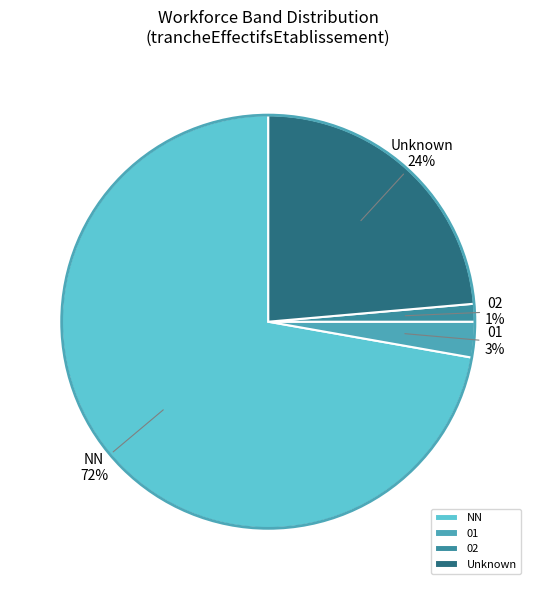

What percentage is the 01 slice, to the nearest percent?

3%